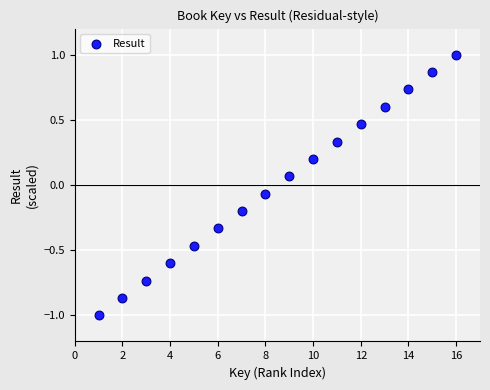

What is the range of Y values (max minus min)?

2.0